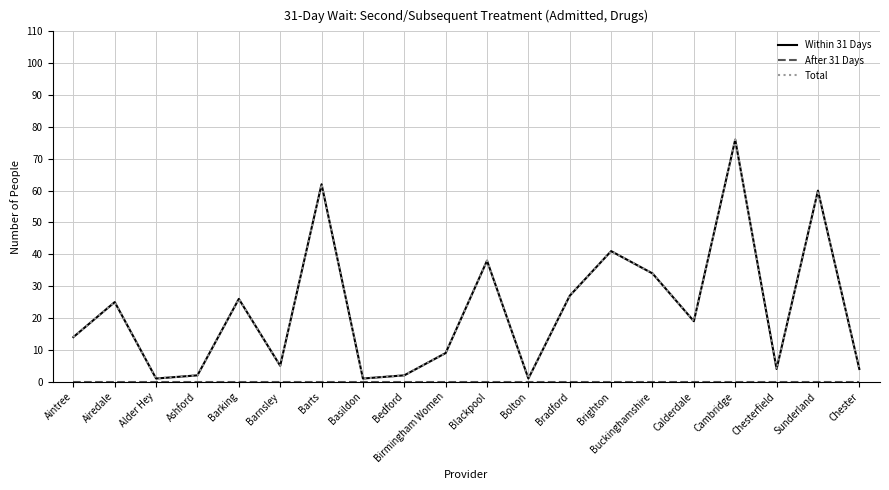

Is it true that Total equals 1 at Basildon?

True